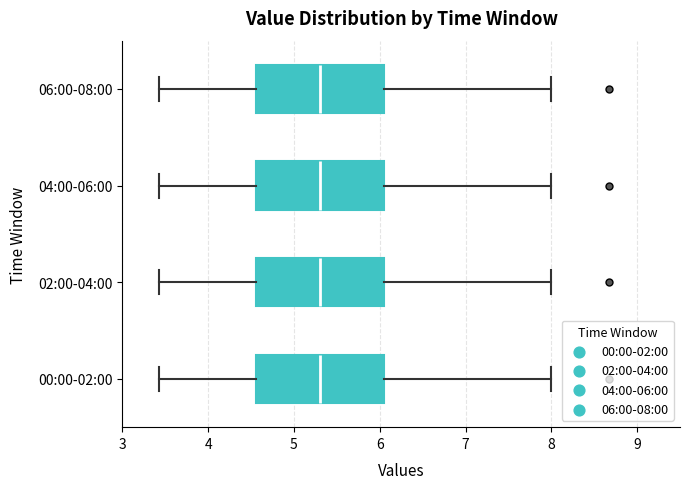

Reading bottom to top, transcribe this box plot: for each box, give where its median line is, the range the box spans, and where its two whiskers end, as read against the x-axis. The values are not printed on the chart, so give them approximately, as read against the axis.

00:00-02:00: median 5.3, box 4.6 to 6.1, whiskers 3.4 to 8.0
02:00-04:00: median 5.3, box 4.6 to 6.1, whiskers 3.4 to 8.0
04:00-06:00: median 5.3, box 4.6 to 6.1, whiskers 3.4 to 8.0
06:00-08:00: median 5.3, box 4.6 to 6.1, whiskers 3.4 to 8.0